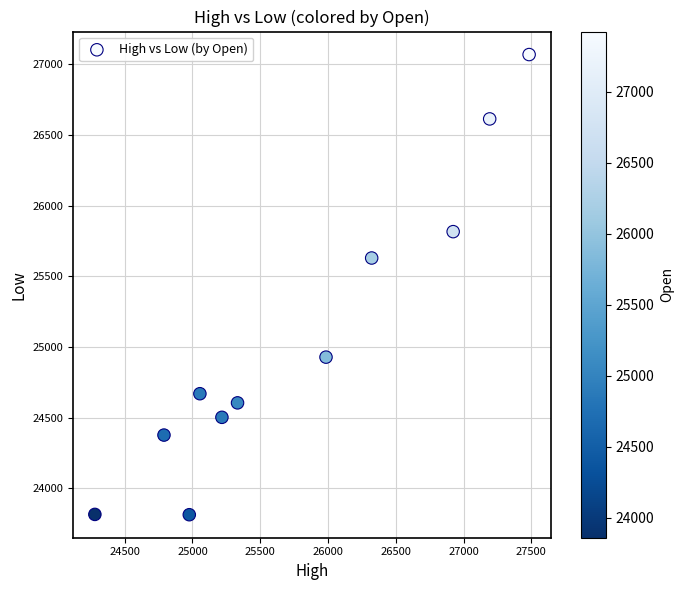

What is the average Y value?

25076.7